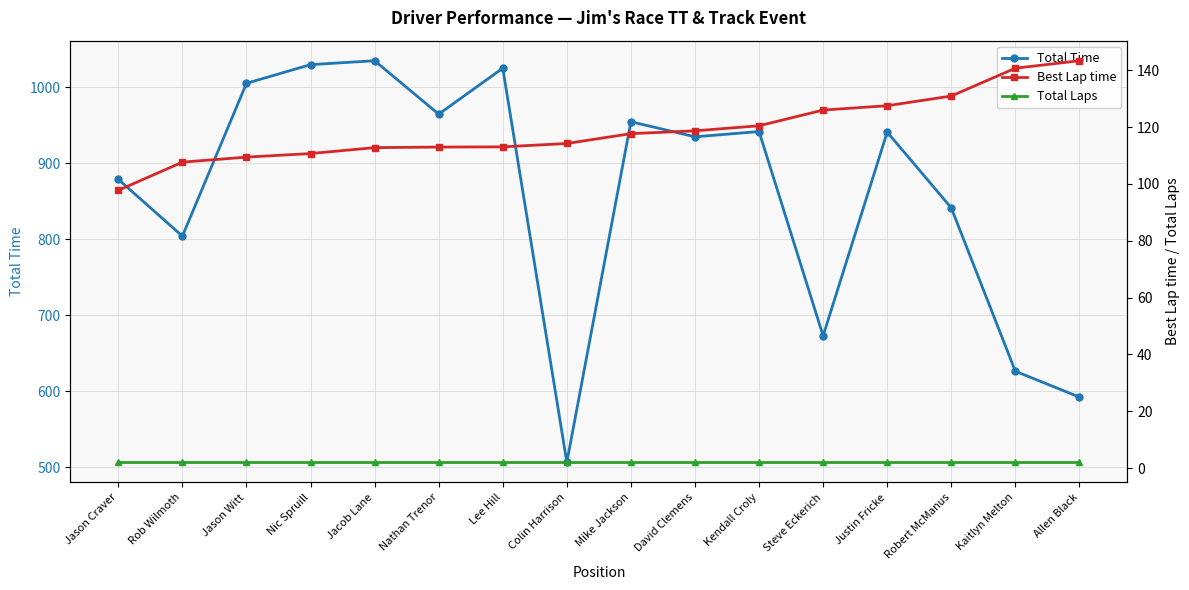

Reading left to right, extract all data points from this chart.

Total Time: 878.7	804.1	1005.0	1029.6	1034.7	964.5	1024.9	506.6	954.5	934.7	941.6	672.9	940.9	841.2	626.4	592.4
Best Lap time: 97.8	107.7	109.4	110.7	112.8	113.0	113.1	114.2	117.7	118.7	120.5	126.0	127.5	131.0	140.8	143.4
Total Laps: 2.0	2.0	2.0	2.0	2.0	2.0	2.0	2.0	2.0	2.0	2.0	2.0	2.0	2.0	2.0	2.0